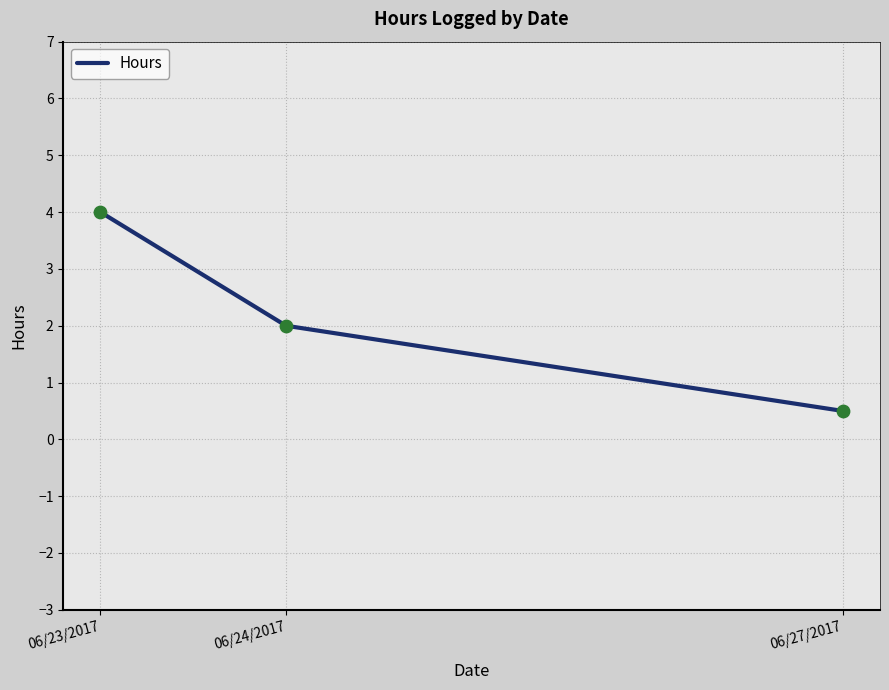

Between 06/24/2017 and 06/23/2017, which is larger?

06/23/2017